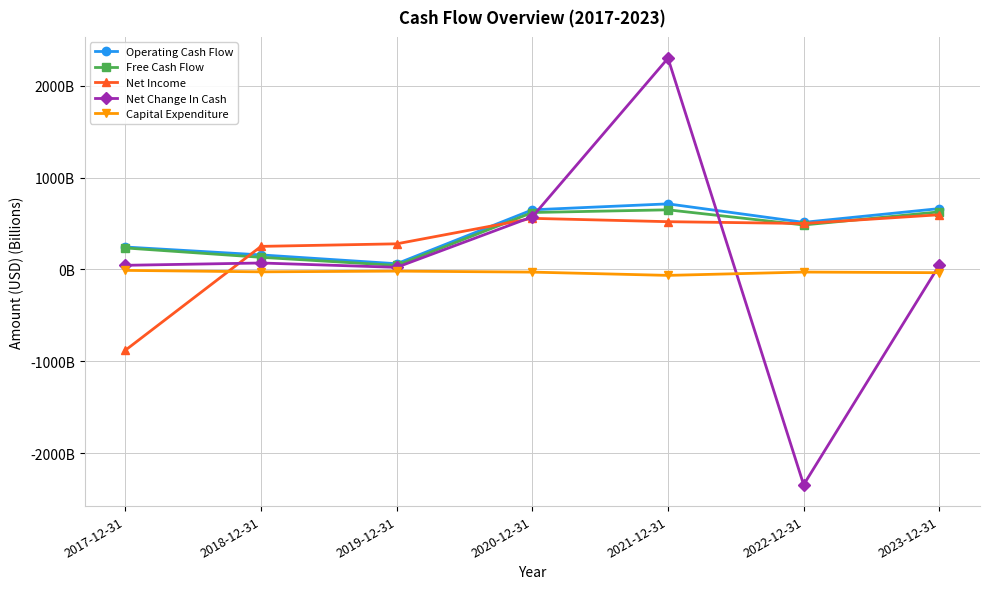

What are all the series names shown in the legend?

Operating Cash Flow, Free Cash Flow, Net Income, Net Change In Cash, Capital Expenditure